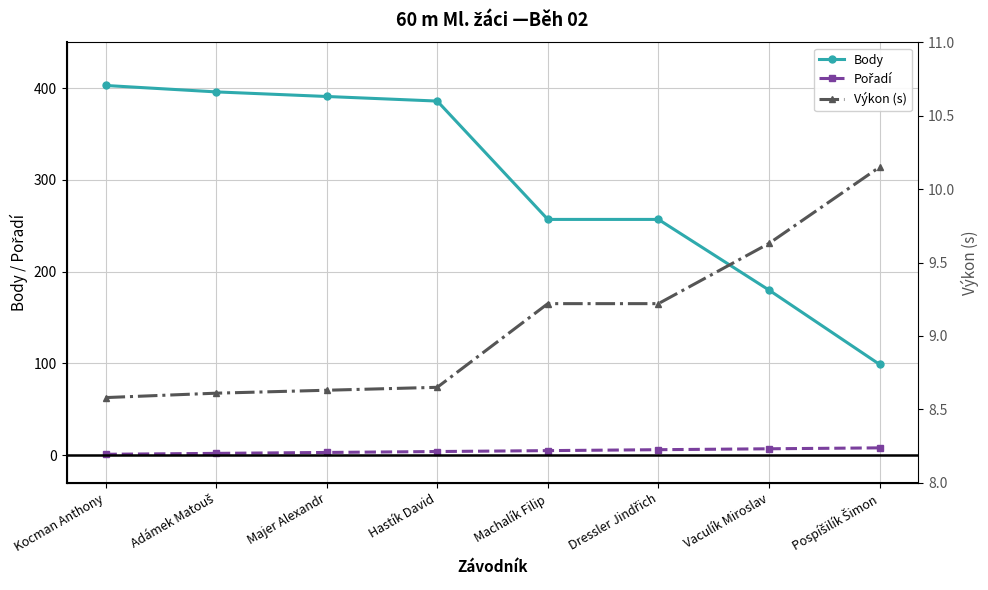

Rank the series by their maximum value, from lowest to highest.

Pořadí, Výkon (s), Body